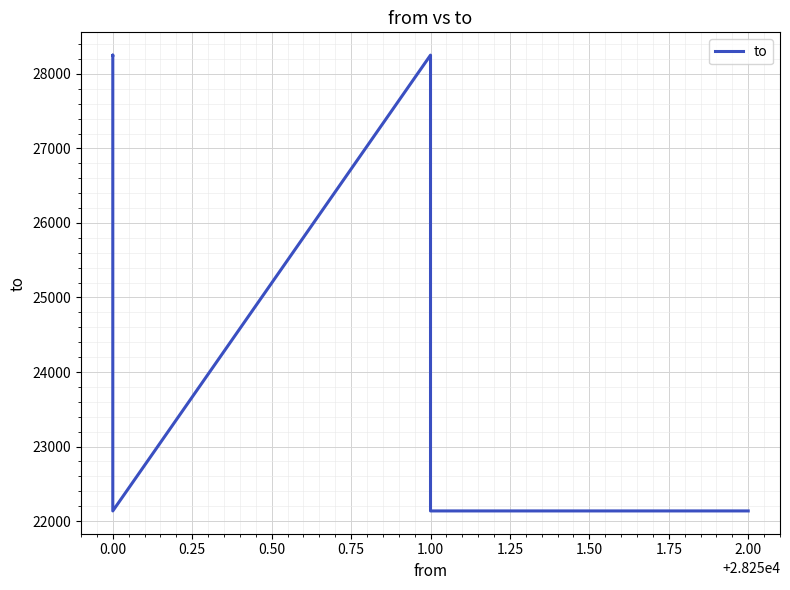

What is the difference between the second highest and minimum values?

6116